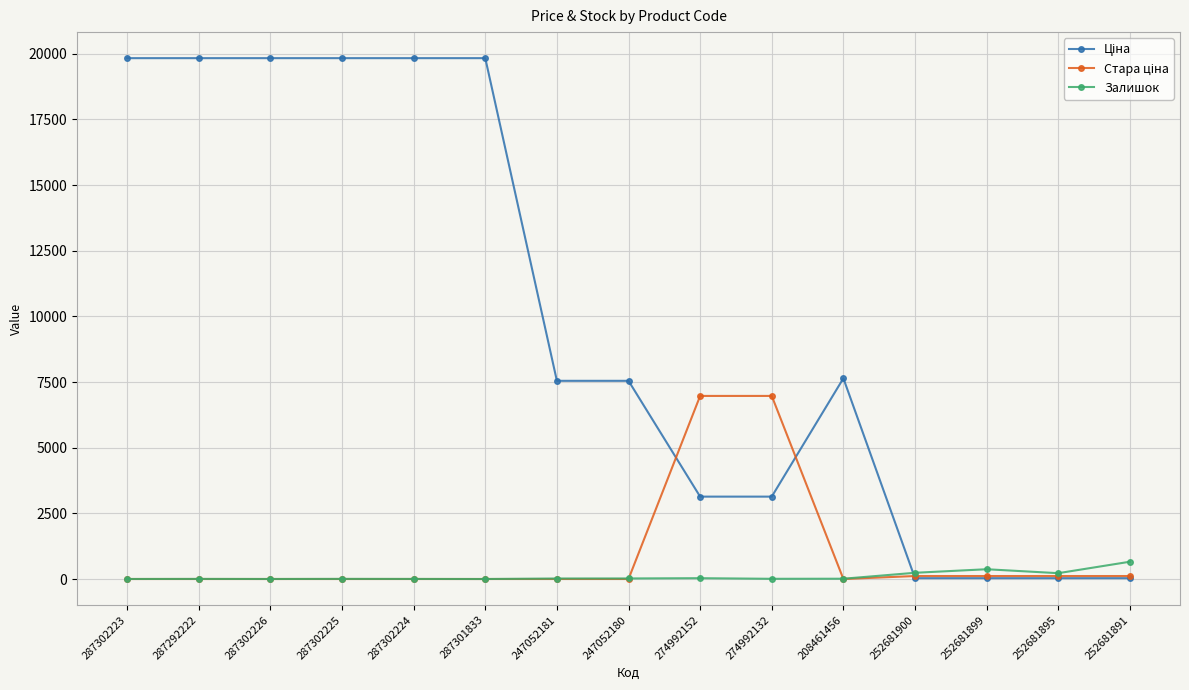

Is it true that Залишок equals 11.0 at 208461456?

True